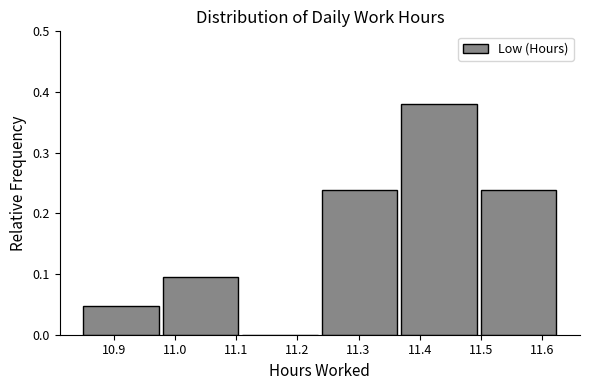

What is the height of the bar covering 11.24 to 11.37 on the x-axis? The values are not printed on the chart, so give them approximately, as read against the axis.

0.24